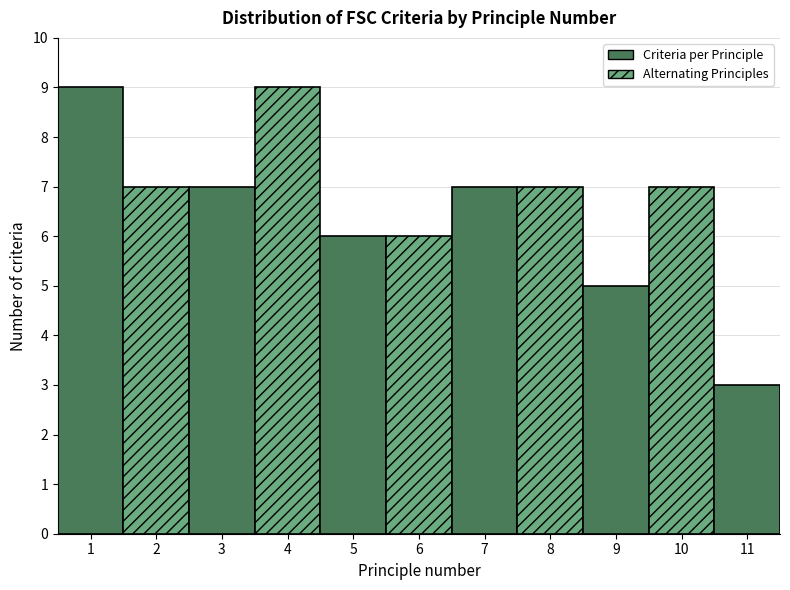

Reading left to right, transcribe this chart: for each bar, give the range it covers on the x-axis and its height. The values are not printed on the chart, so give them approximately, as read against the axis.

0.5 to 1.5: 9
1.5 to 2.5: 7
2.5 to 3.5: 7
3.5 to 4.5: 9
4.5 to 5.5: 6
5.5 to 6.5: 6
6.5 to 7.5: 7
7.5 to 8.5: 7
8.5 to 9.5: 5
9.5 to 10.5: 7
10.5 to 11.5: 3